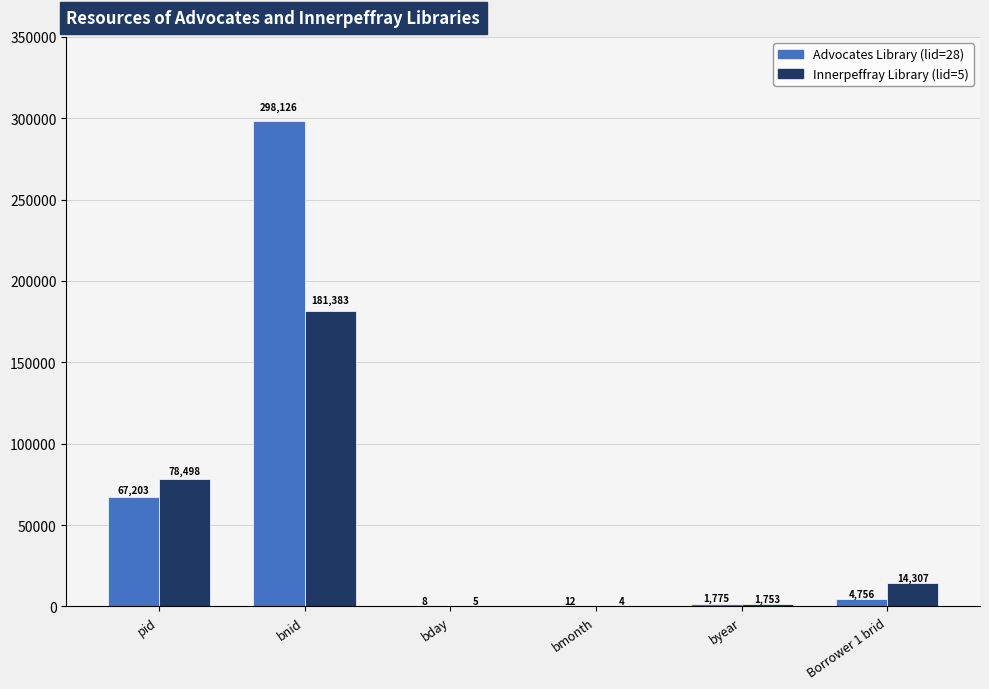

Which category has the highest value across all series?

bnid